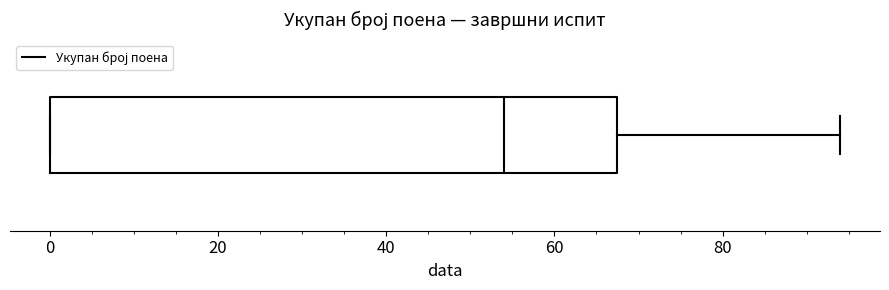

Transcribe this box plot: give where the median line is, the range the box spans, and where the two whiskers end, as read against the x-axis. The values are not printed on the chart, so give them approximately, as read against the axis.

median 54, box 0 to 68, whiskers 0 to 94